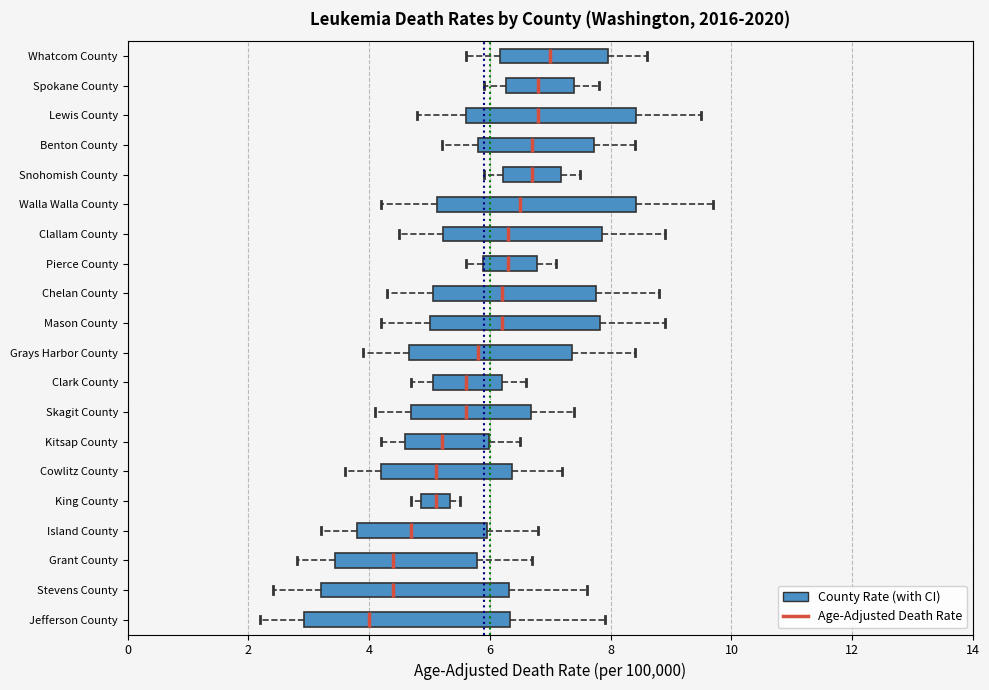

Where is the right edge of the box for Jefferson County on the x-axis? The values are not printed on the chart, so give them approximately, as read against the axis.

6.4